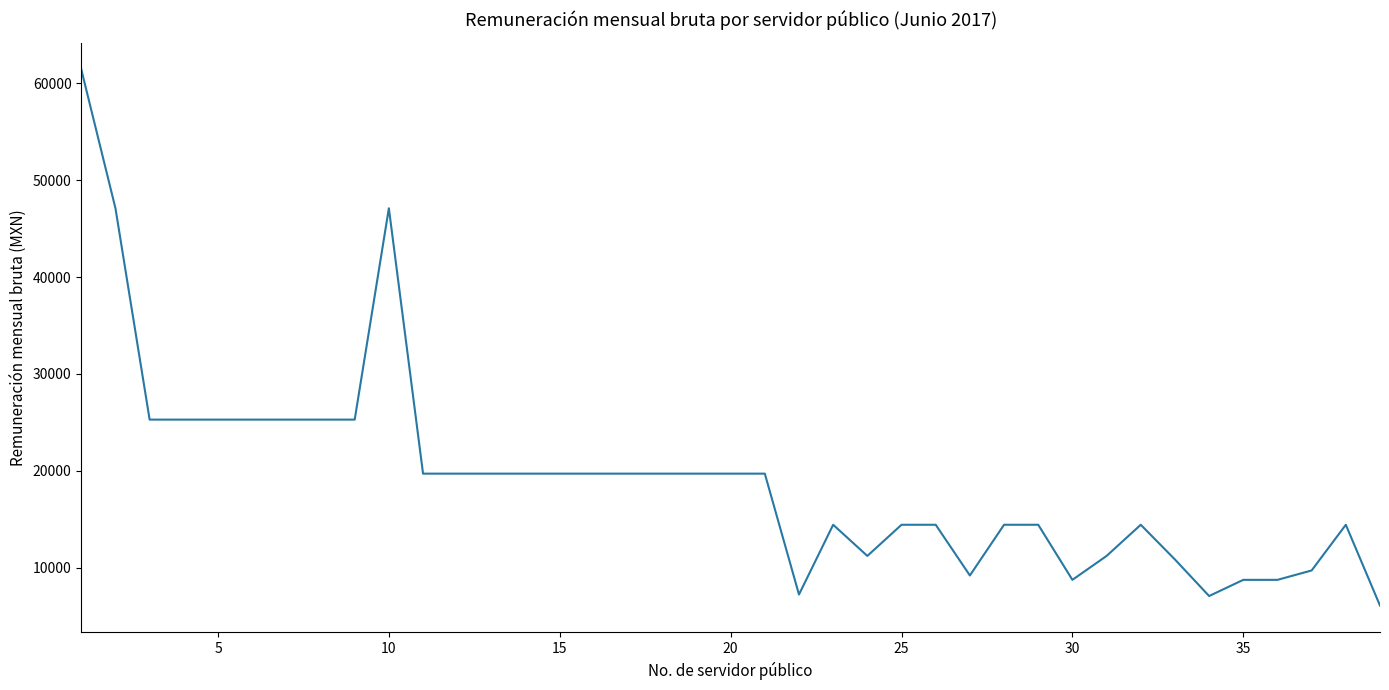

What is the smallest value displayed?

6081.0